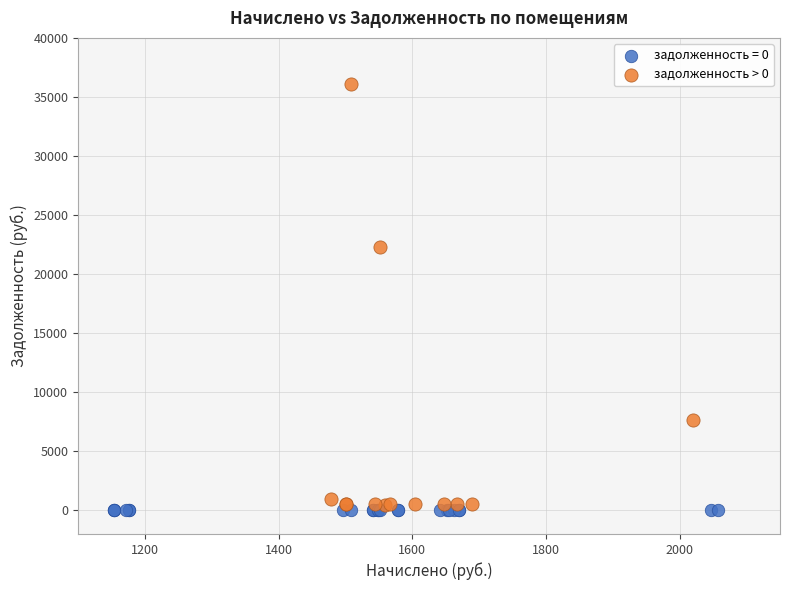

Which series reaches the maximum Y coordinate?

задолженность > 0